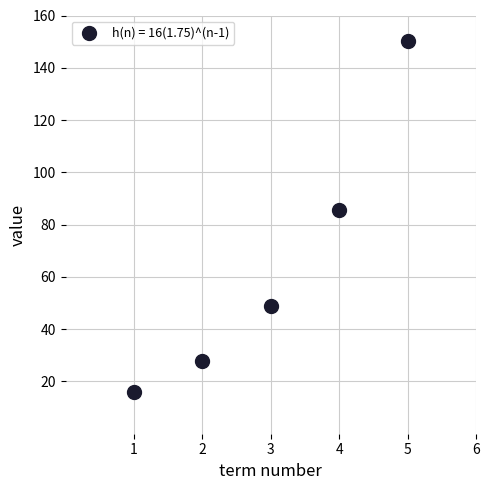

What Y value in the scatter plot is closest to 83?

85.8